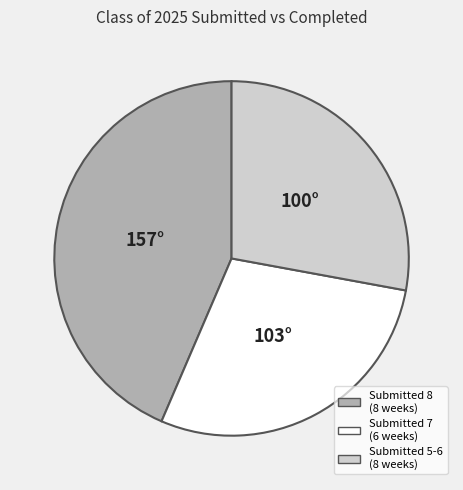

Is there any slice that represents more than half of the pie?

No